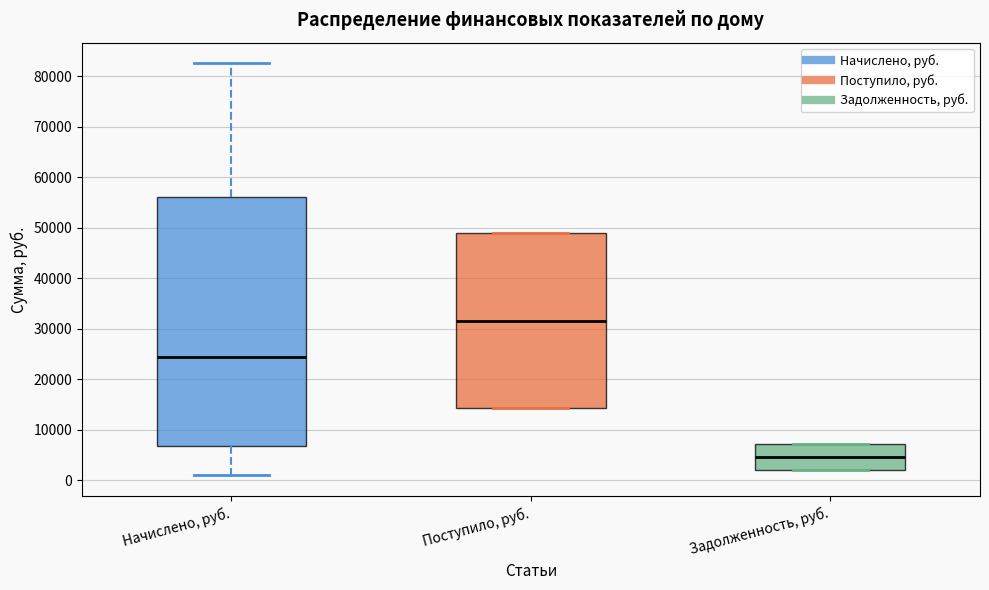

Reading left to right, read every box against the y-axis: the position of its median line, the range the box covers, and the ends of its whiskers. The values are not printed on the chart, so give them approximately, as read against the axis.

Начислено, руб.: median 24000, box 7000 to 56000, whiskers 1000 to 83000
Поступило, руб.: median 32000, box 14000 to 49000, whiskers 14000 to 49000
Задолженность, руб.: median 5000, box 2000 to 7000, whiskers 2000 to 7000